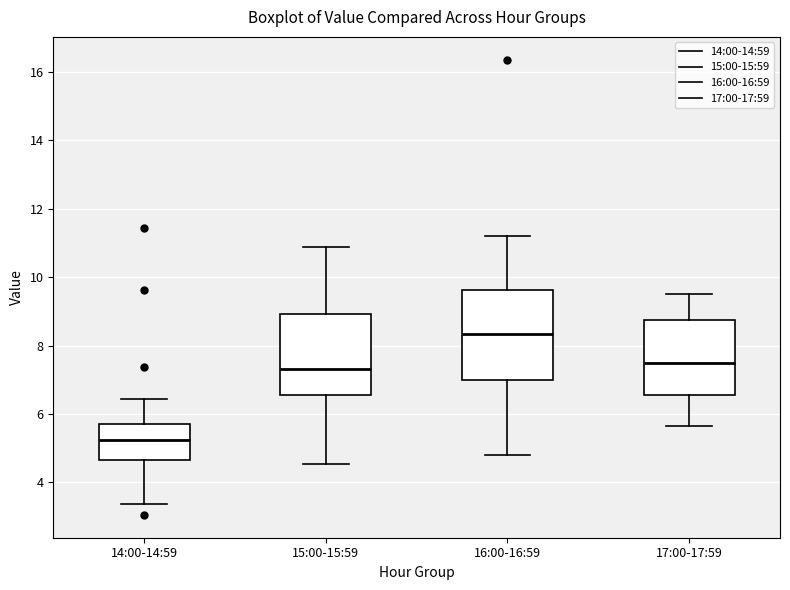

Comparing the boxes themselves (not the whiskers), which one is the tallest?

16:00-16:59